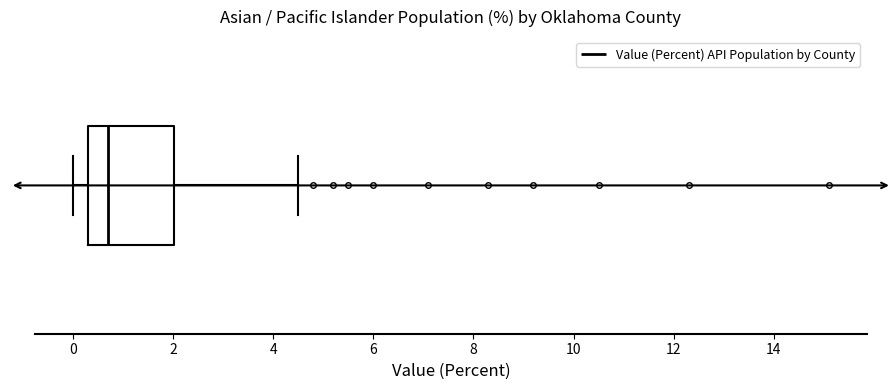

Where is the left edge of the box on the x-axis? The values are not printed on the chart, so give them approximately, as read against the axis.

0.4